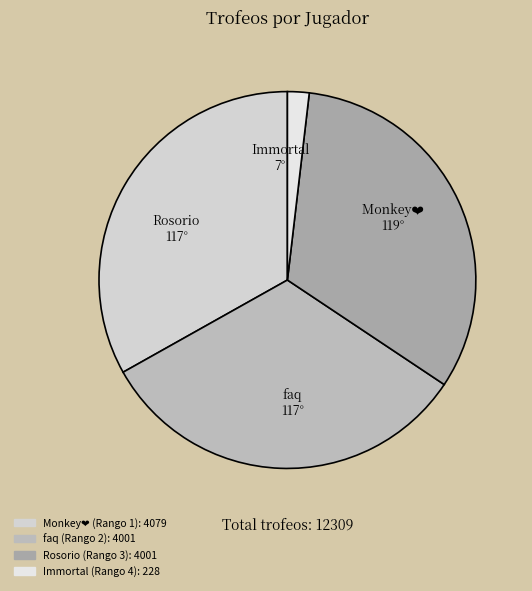

To the nearest percent, what portion does Immortal (Rango 4) represent?

2%